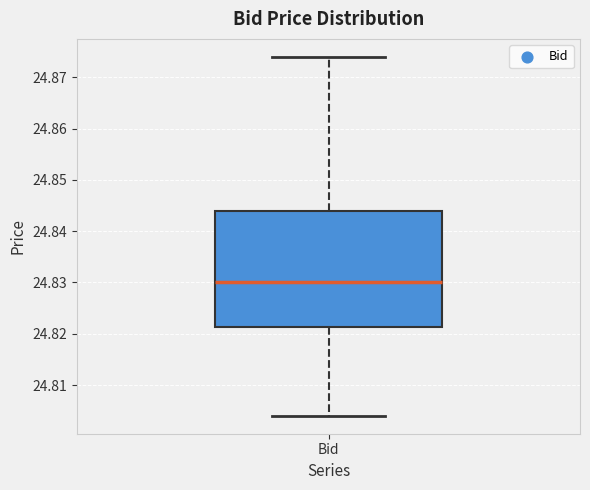

Transcribe this box plot: give where the median line is, the range the box spans, and where the two whiskers end, as read against the y-axis. The values are not printed on the chart, so give them approximately, as read against the axis.

median 24.830, box 24.821 to 24.844, whiskers 24.804 to 24.874